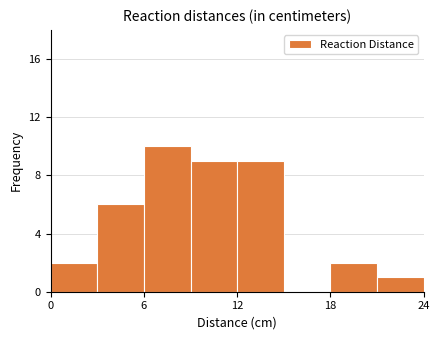

Around what value on the x-axis is the tallest bar? Give the approximate position of its centre, as read against the axis.

8